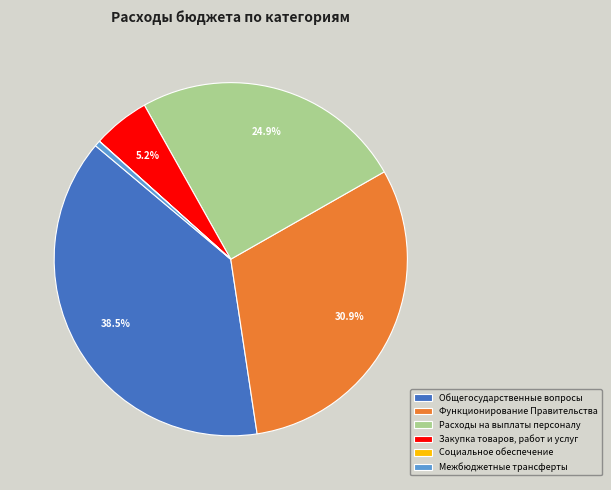

What is the total percentage of Общегосударственные вопросы and Функционирование Правительства?

69.4%